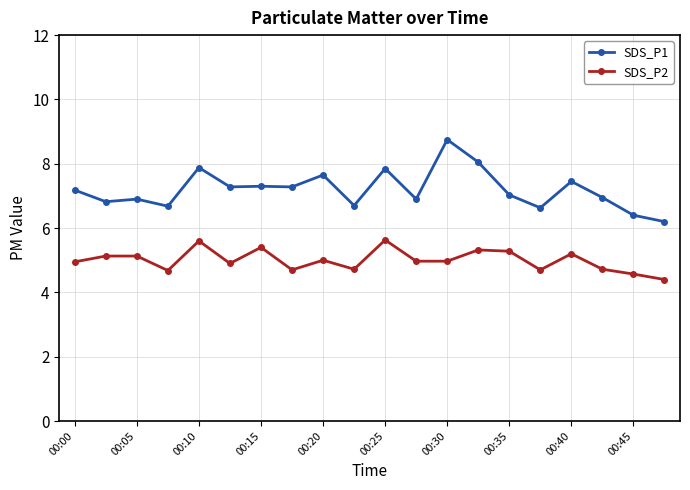

At how many categories does at least one series exceed 6?

20